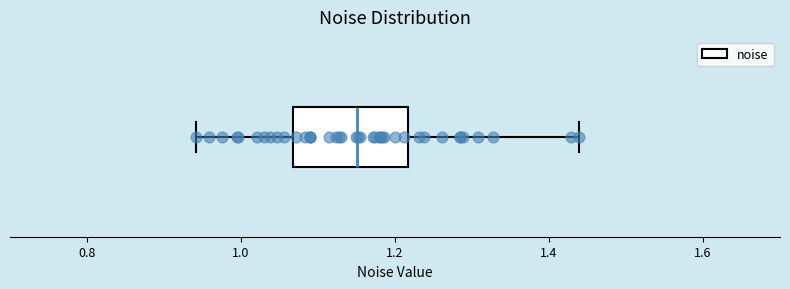

Read this box plot against the x-axis: the position of the median line, the range covered by the box, and the ends of both whiskers. The values are not printed on the chart, so give them approximately, as read against the axis.

median 1.16, box 1.06 to 1.22, whiskers 0.94 to 1.44